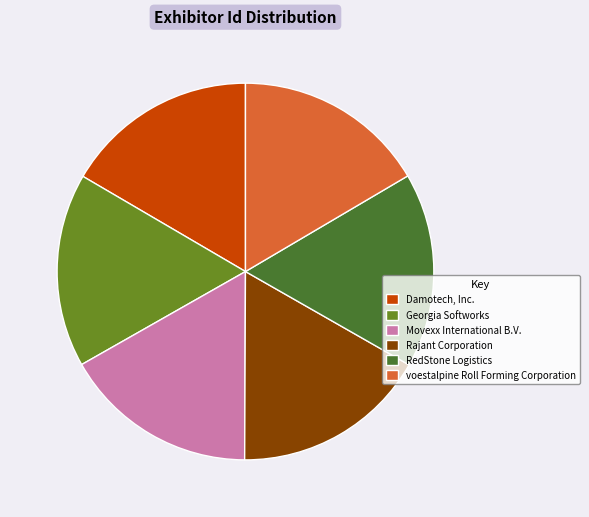

Does any single category account for the majority?

No